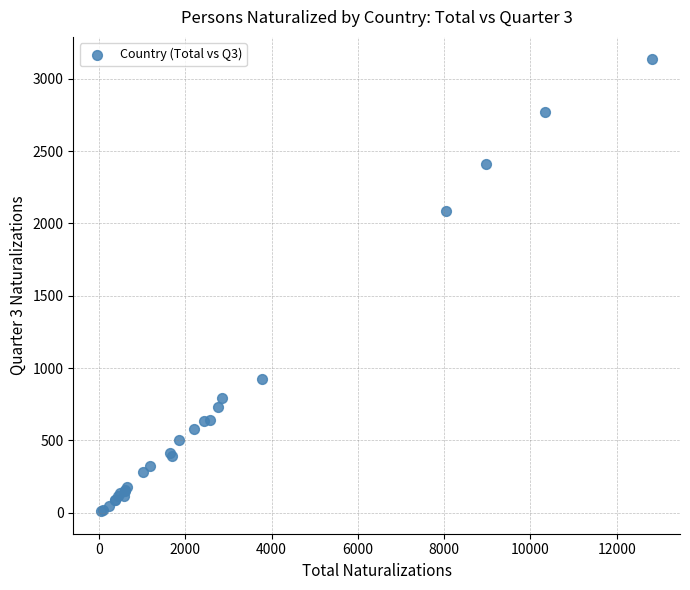

What Y value in the scatter plot is closest to 1572?

2084